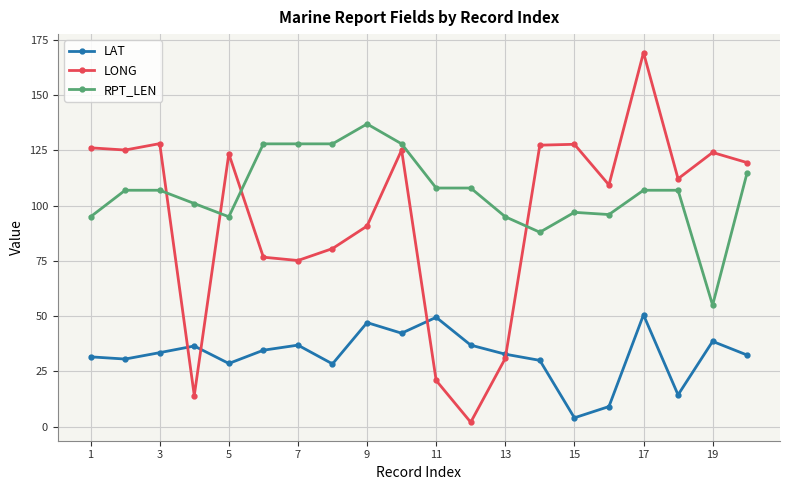

What is the greatest value displayed?

169.3